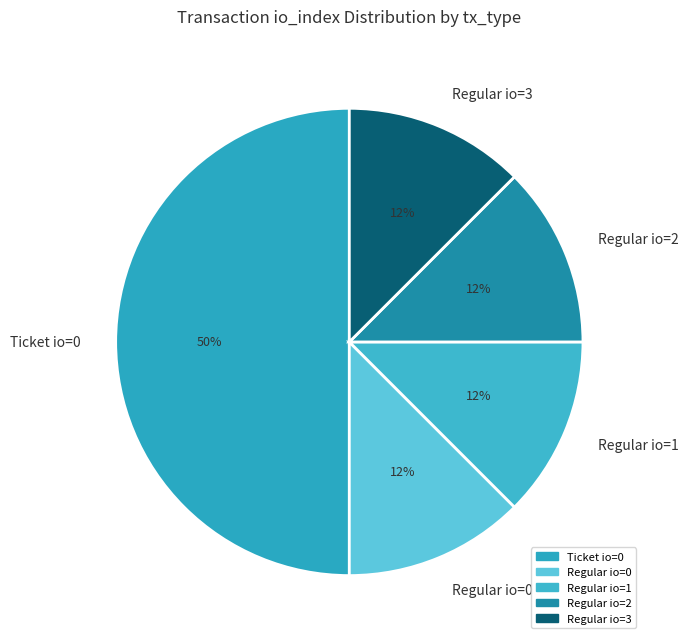

True or false: Regular io=2 accounts for 22% of the total.

False